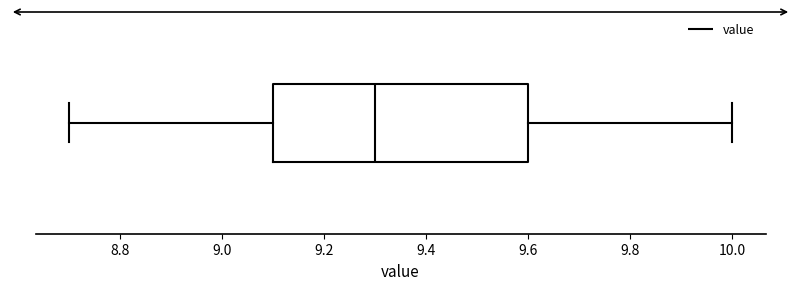

Transcribe this box plot: give where the median line is, the range the box spans, and where the two whiskers end, as read against the x-axis. The values are not printed on the chart, so give them approximately, as read against the axis.

median 9.3, box 9.1 to 9.6, whiskers 8.7 to 10.0